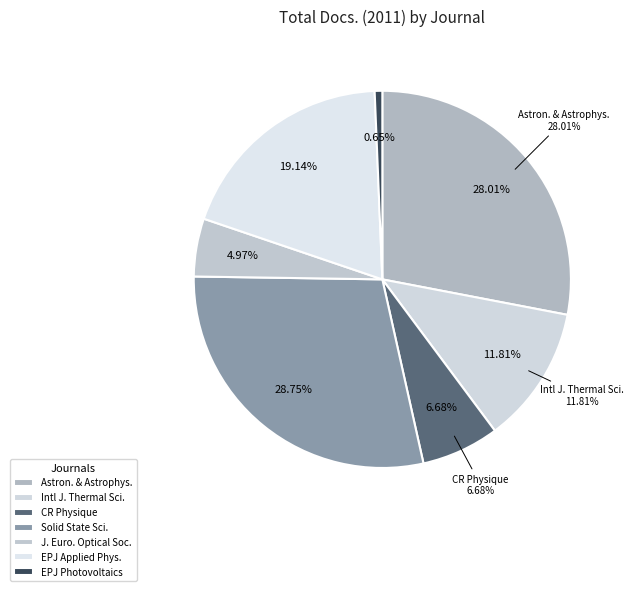

To the nearest percent, what is the combined percentage of EPJ Applied Physics and International Journal of Thermal Sciences?

31%